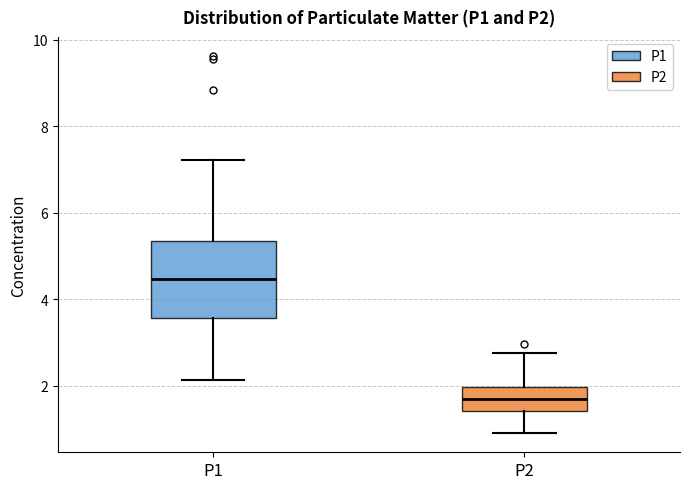

Which box's median line is the lowest?

P2